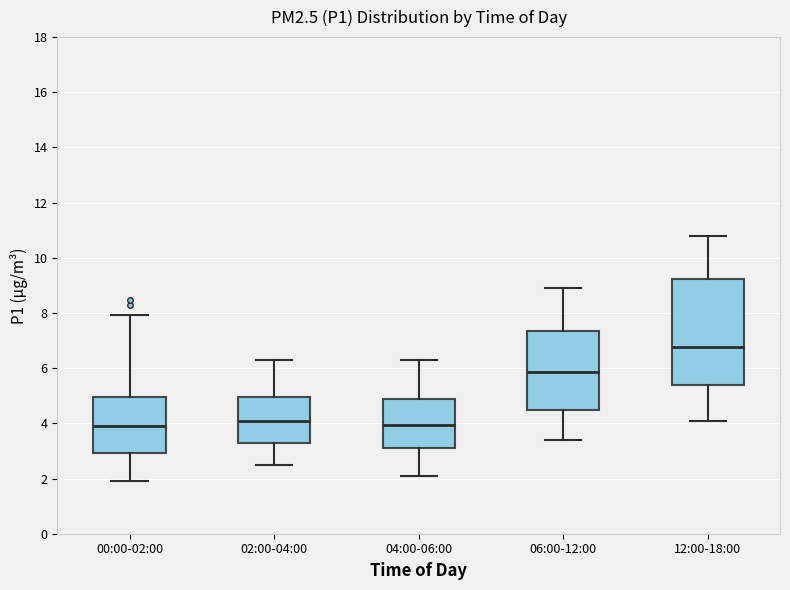

Reading left to right, read every box against the y-axis: the position of its median line, the range the box covers, and the ends of its whiskers. The values are not printed on the chart, so give them approximately, as read against the axis.

00:00-02:00: median 4.0, box 3.0 to 5.0, whiskers 2.0 to 8.0
02:00-04:00: median 4.2, box 3.2 to 5.0, whiskers 2.6 to 6.4
04:00-06:00: median 4.0, box 3.2 to 4.8, whiskers 2.2 to 6.4
06:00-12:00: median 5.8, box 4.4 to 7.4, whiskers 3.4 to 9.0
12:00-18:00: median 6.8, box 5.4 to 9.2, whiskers 4.2 to 10.8